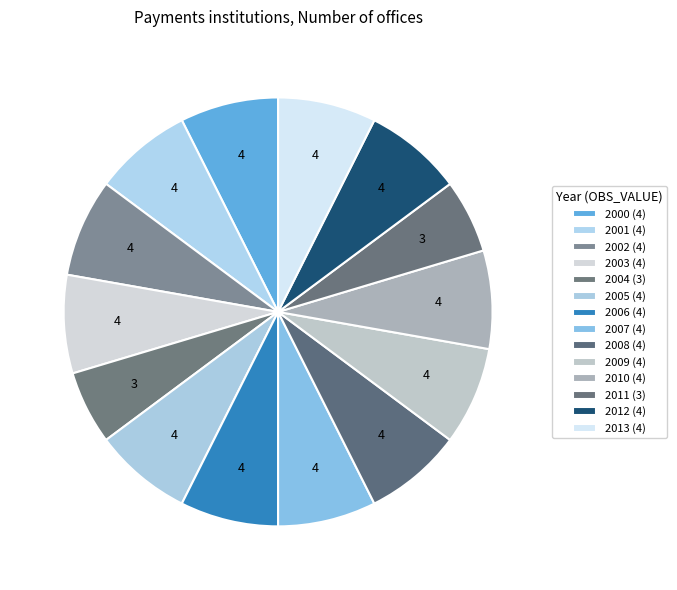

Which category has the biggest portion of the pie?

2000